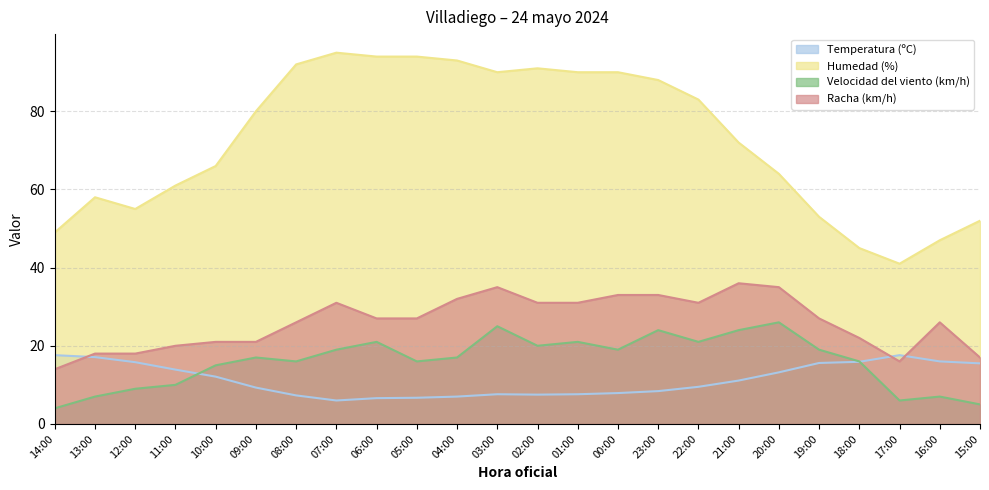

What is the difference between the second highest and second lowest values in the Temperatura (ºC) series?

11.0